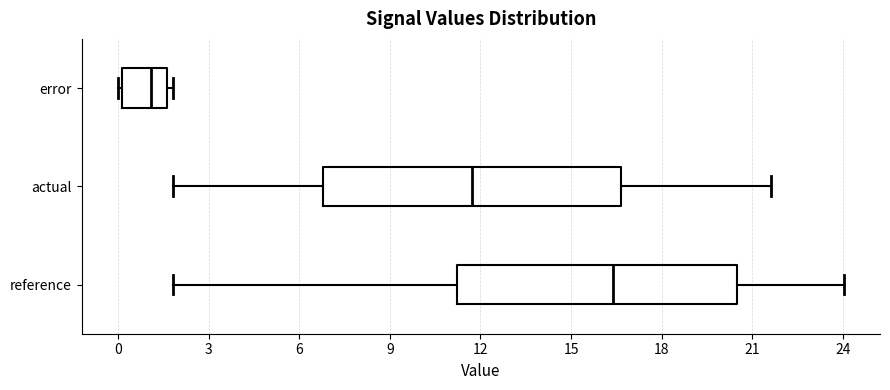

Where does the right whisker of the box for actual end on the x-axis? The values are not printed on the chart, so give them approximately, as read against the axis.

21.5